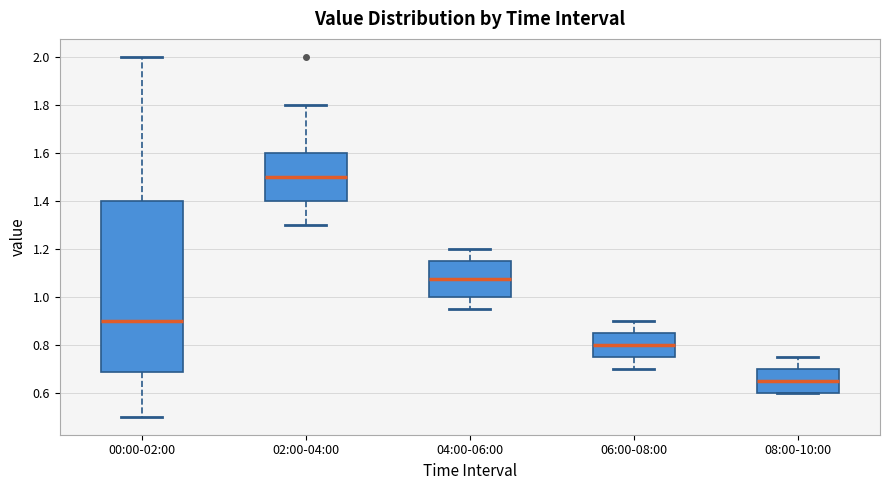

Where is the upper edge of the box for 00:00-02:00 on the y-axis? The values are not printed on the chart, so give them approximately, as read against the axis.

1.40